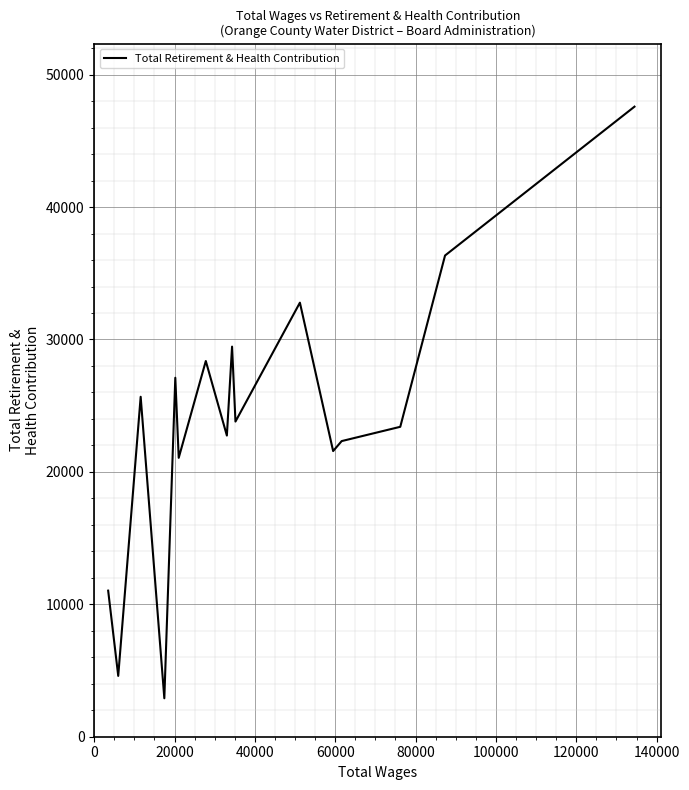

What is the greatest value displayed?

47584